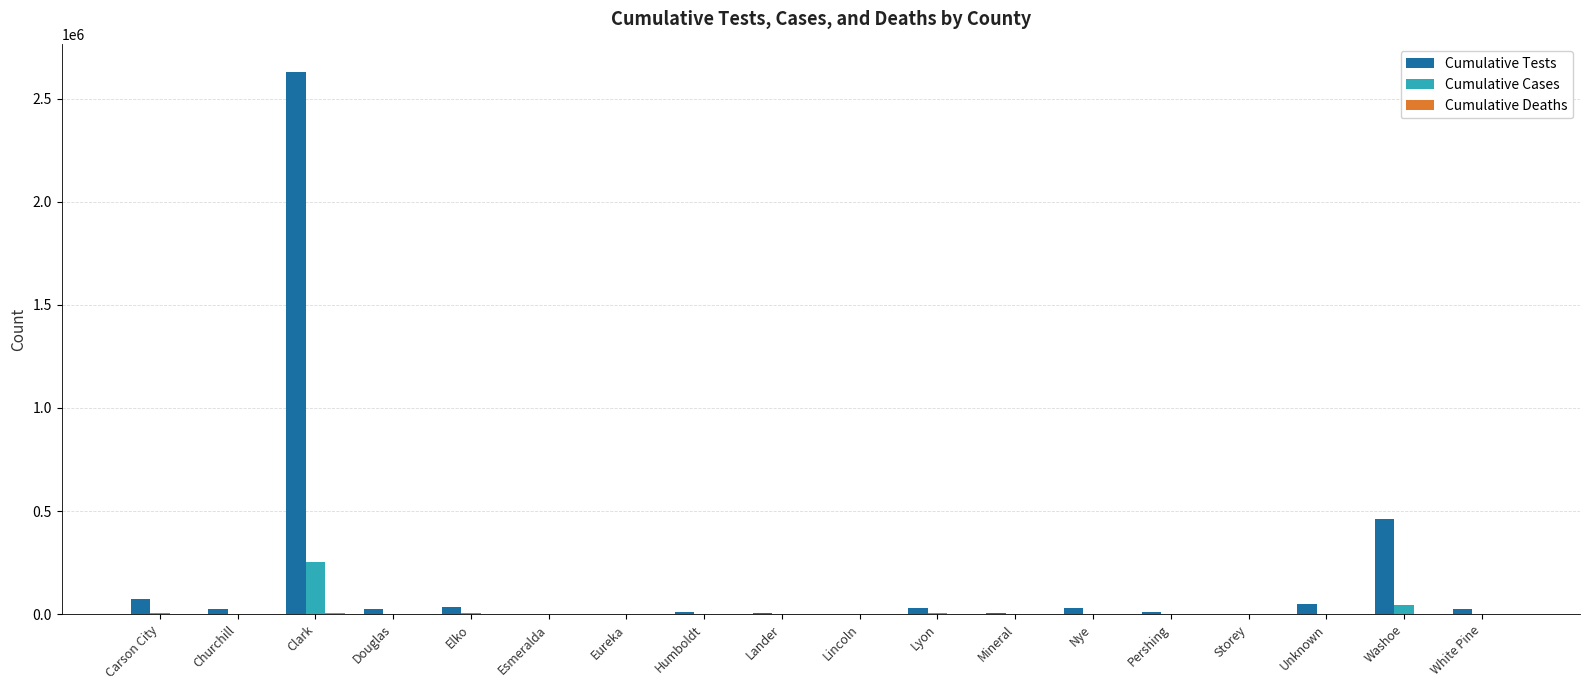

At which category does the chart reach its peak across all series?

Clark